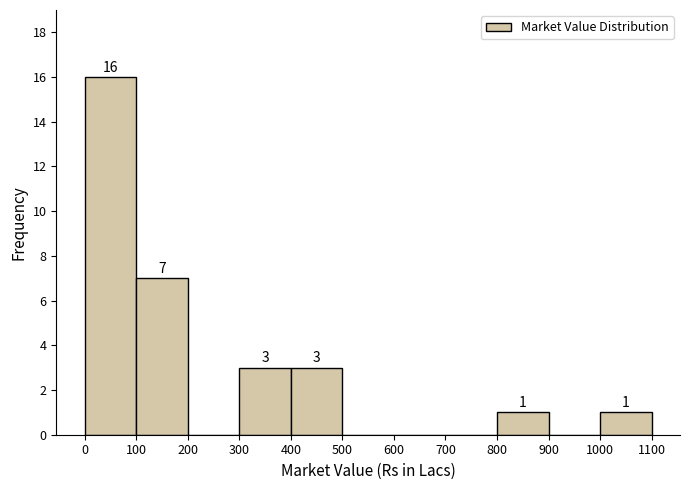

Which range on the x-axis has the tallest bar?

0 to 100